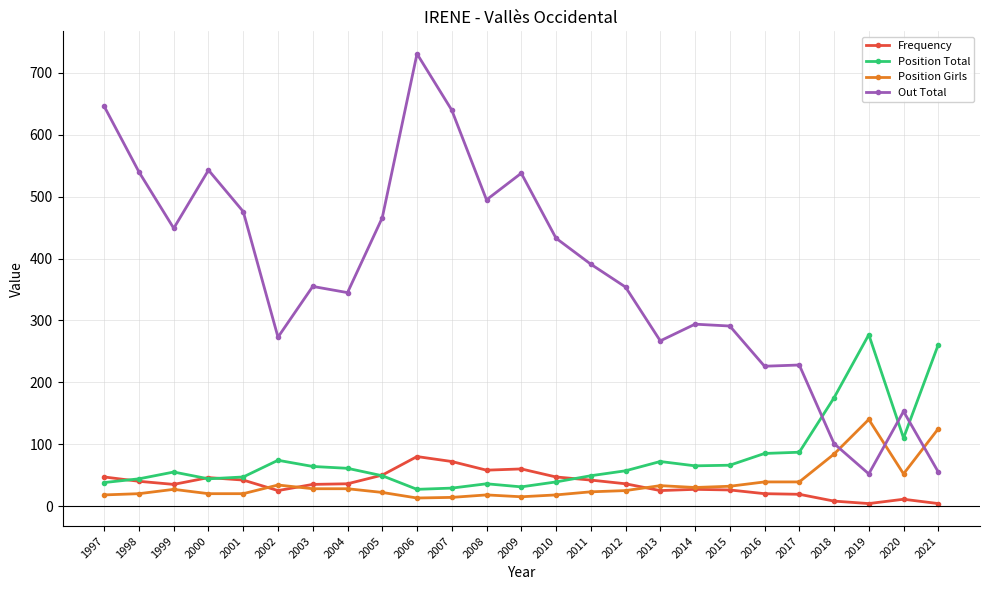

List the series in order of their peak value, lowest first.

Frequency, Position Girls, Position Total, Out Total